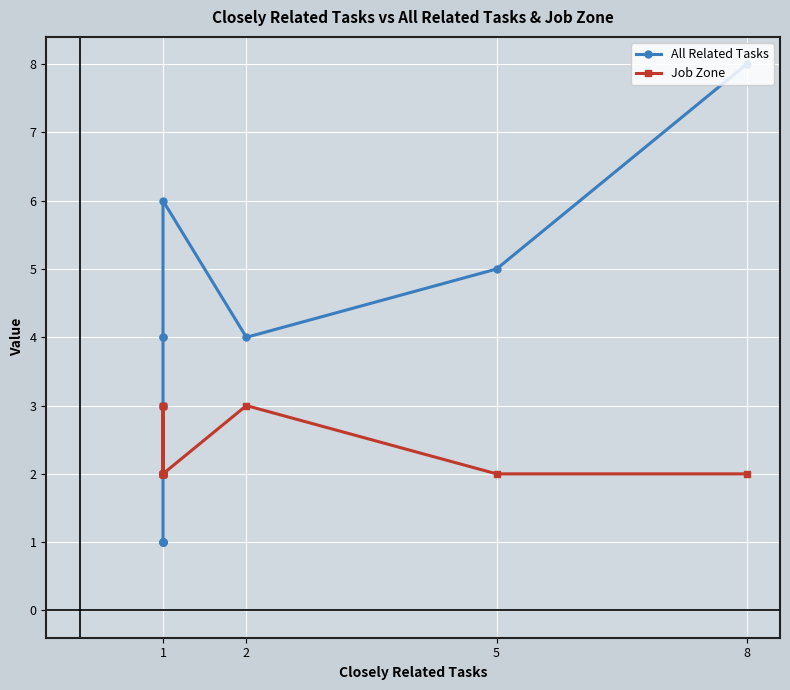

Rank the series by their average value, from highest to lowest.

All Related Tasks, Job Zone